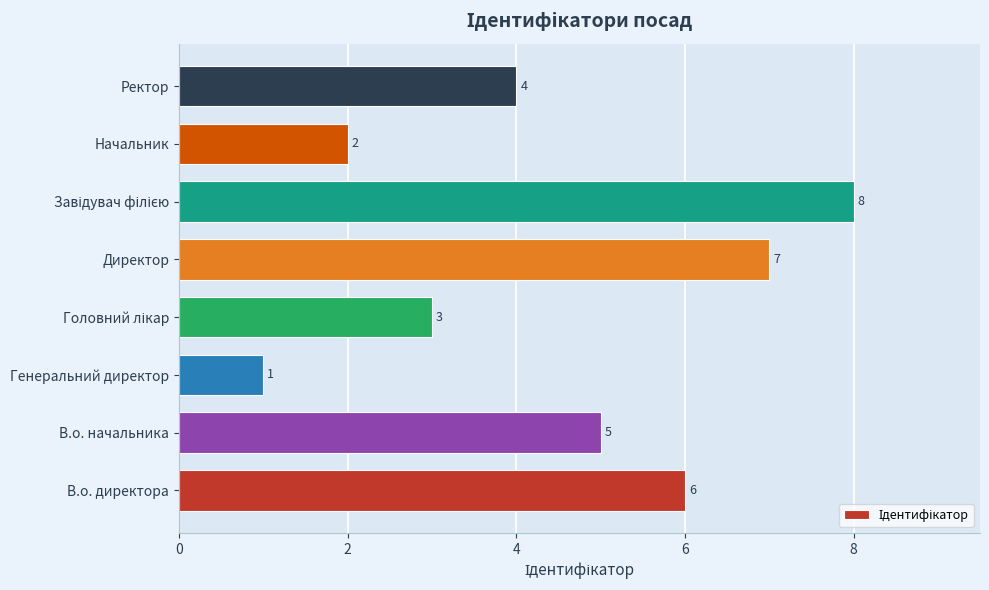

At which label is the value closest to 4?

Ректор